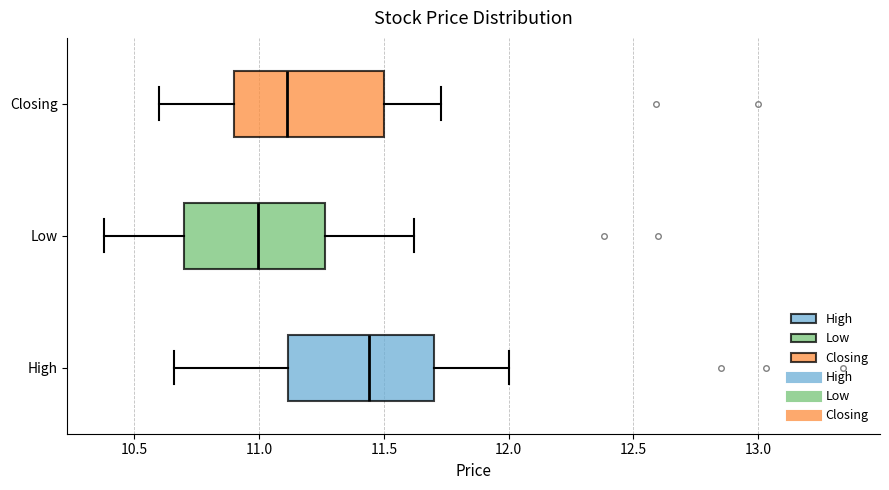

Which box has the furthest to the right median line?

High